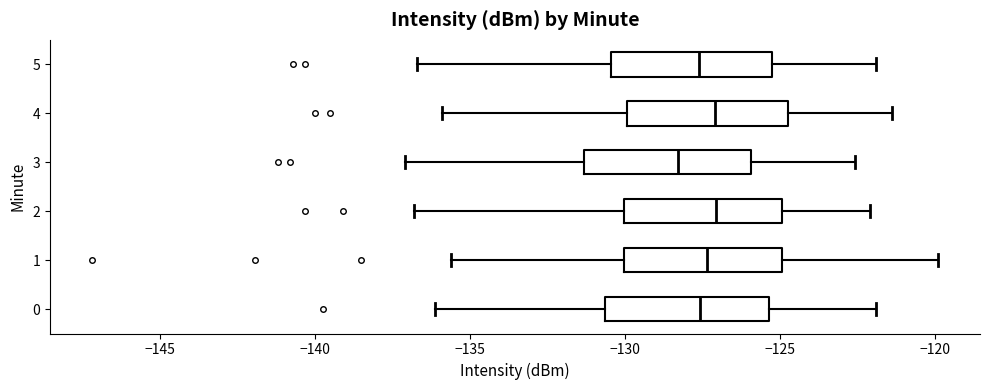

Where does the left whisker of the box at y = 2 end on the x-axis? The values are not printed on the chart, so give them approximately, as read against the axis.

-137.0